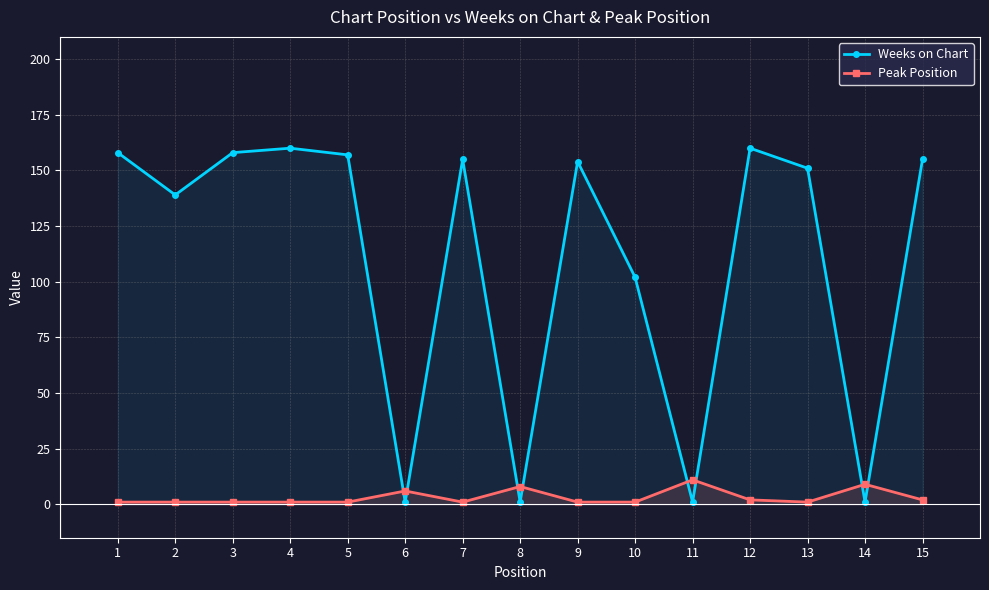

What is the difference between the Weeks on Chart values at 2 and 3?

19